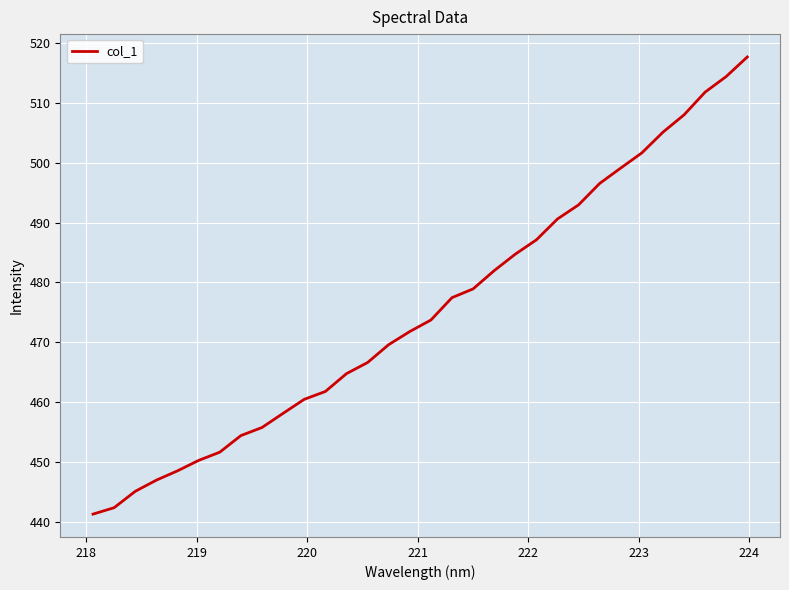

What is the smallest value displayed?

441.2